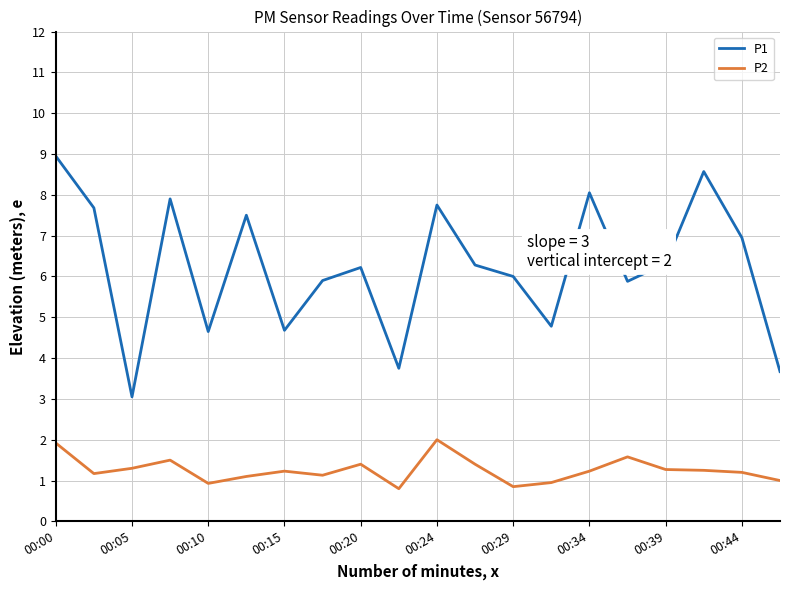

Which series has the widest spread of values?

P1